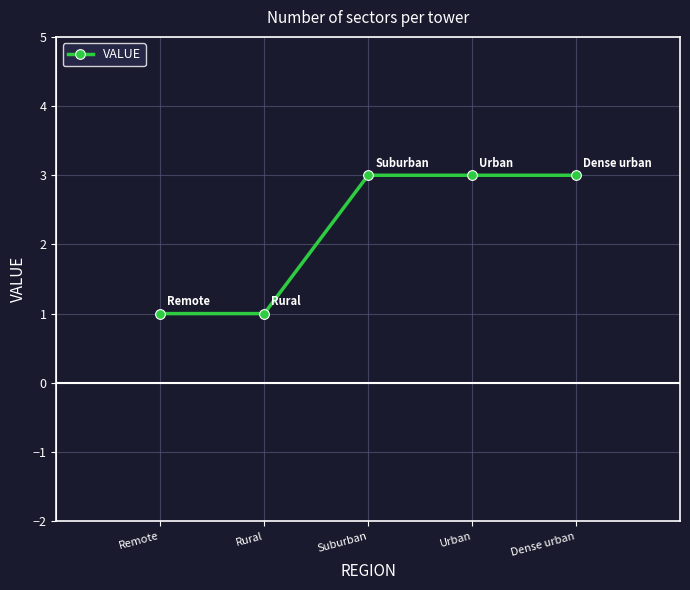

The chart shows a value of 1 at Rural. True or false?

True